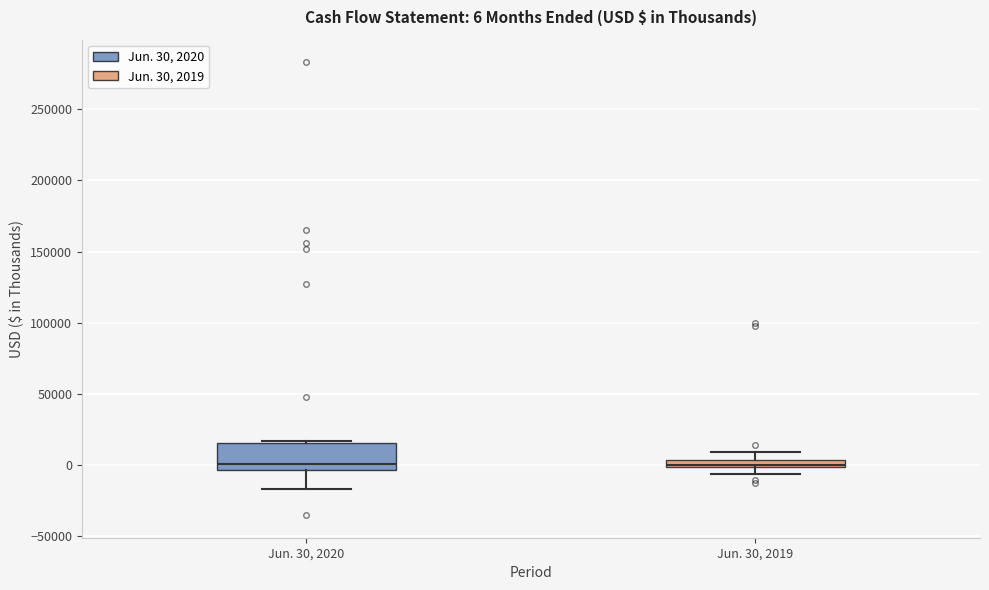

Comparing the boxes themselves (not the whiskers), which one is the tallest?

Jun. 30, 2020